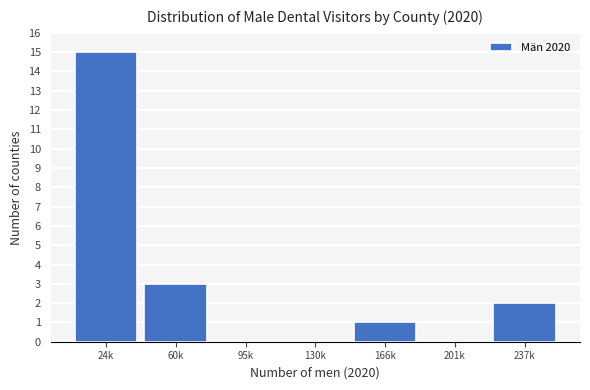

Reading left to right, transcribe all the data shown in this chart.

24k=15	60k=3	95k=0	130k=0	166k=1	201k=0	237k=2